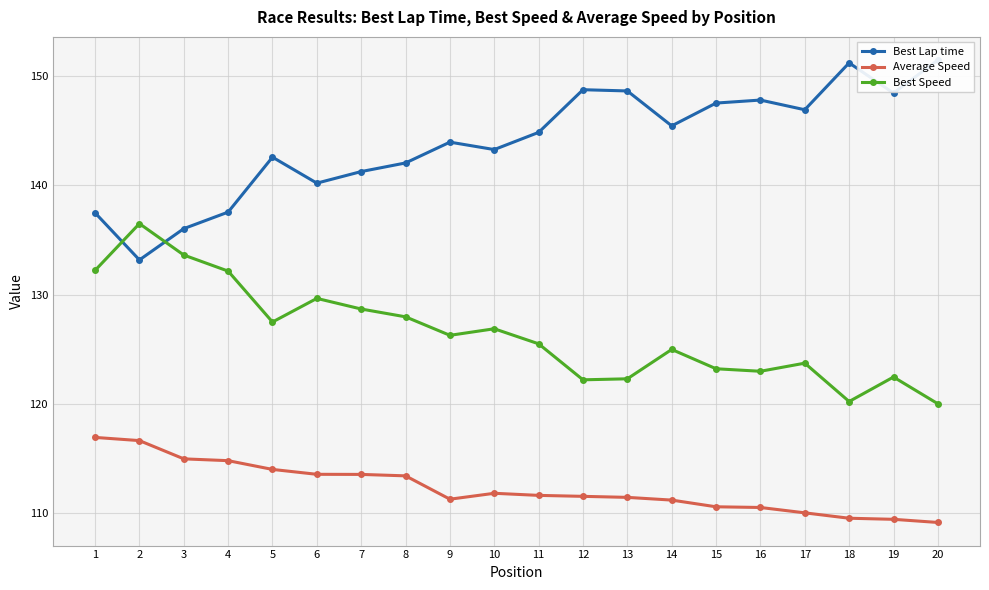

At which category is the sum across all series the highest?

1